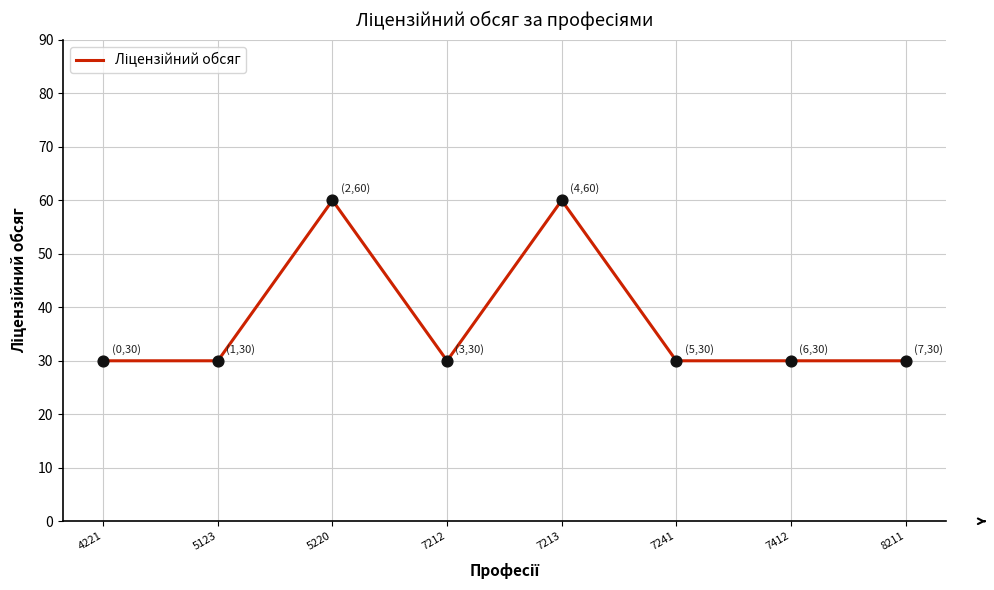

Between 7241 and 5220, which is larger?

5220